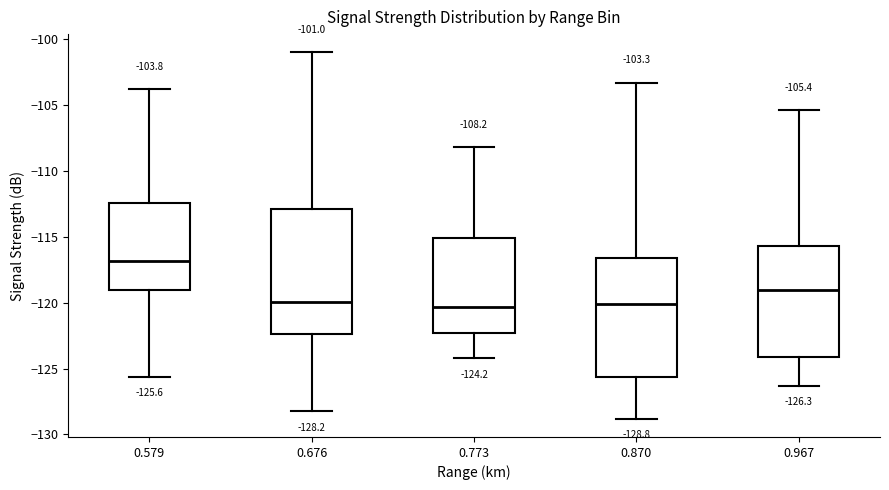

Comparing the boxes themselves (not the whiskers), which one is the tallest?

0.676